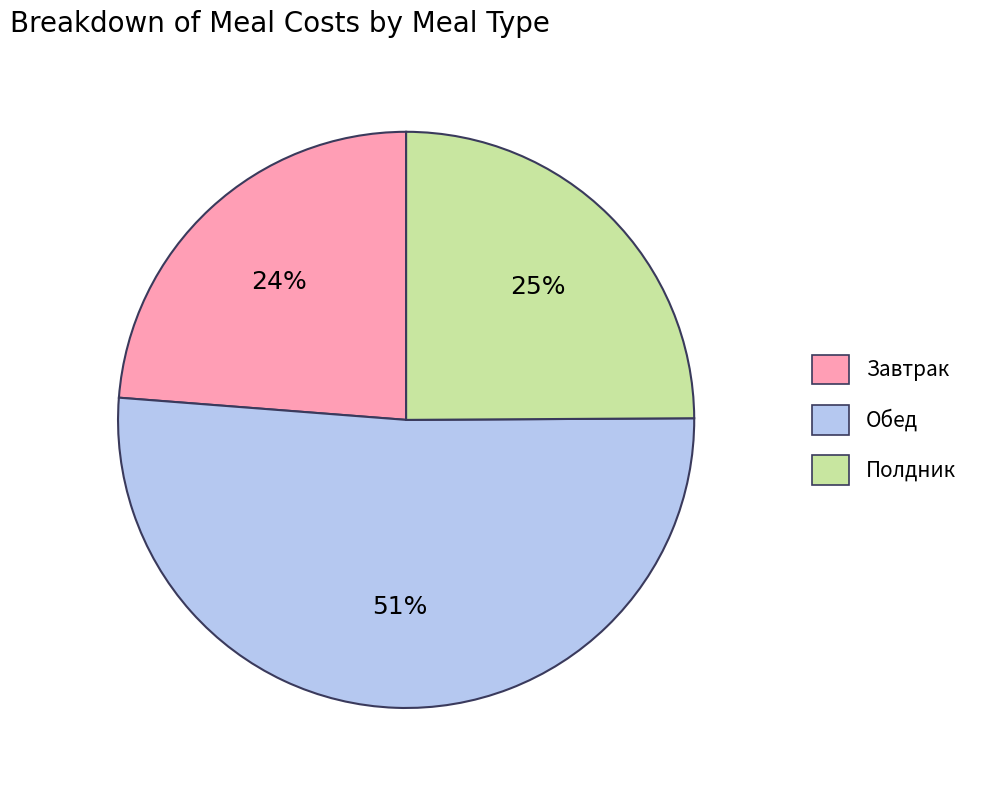

Which slice represents more than half of the pie?

Обед